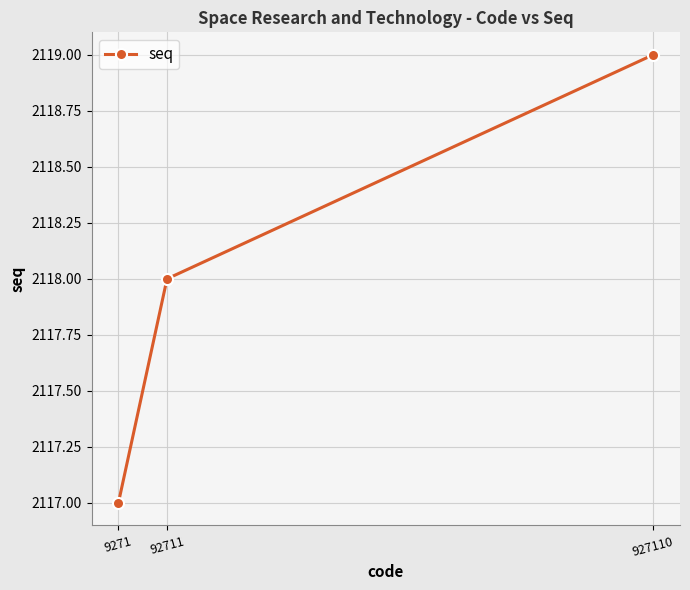

Reading right to left, what are all the values shown in this chart?

2119	2118	2117